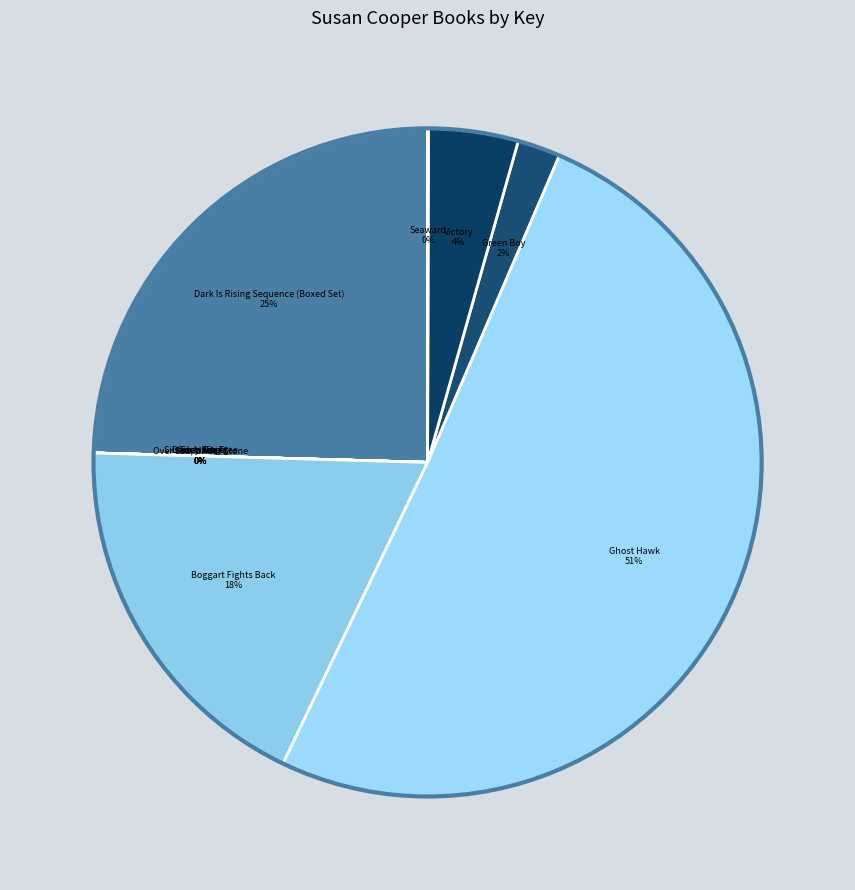

To the nearest percent, what is the difference between the largest and smallest slice percentages?

51%